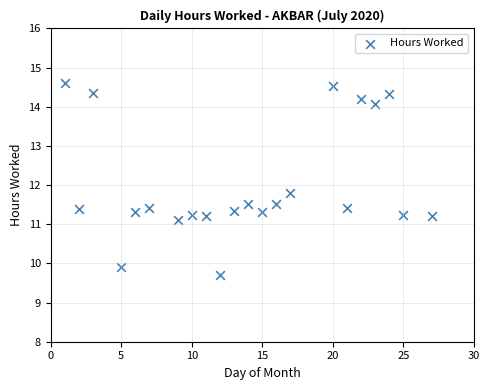

What Y value in the scatter plot is closest to 12?

11.8